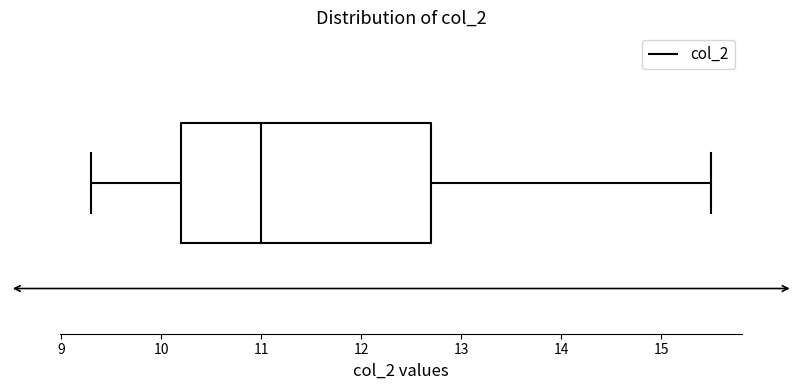

Transcribe this box plot: give where the median line is, the range the box spans, and where the two whiskers end, as read against the x-axis. The values are not printed on the chart, so give them approximately, as read against the axis.

median 11.0, box 10.2 to 12.7, whiskers 9.3 to 15.5